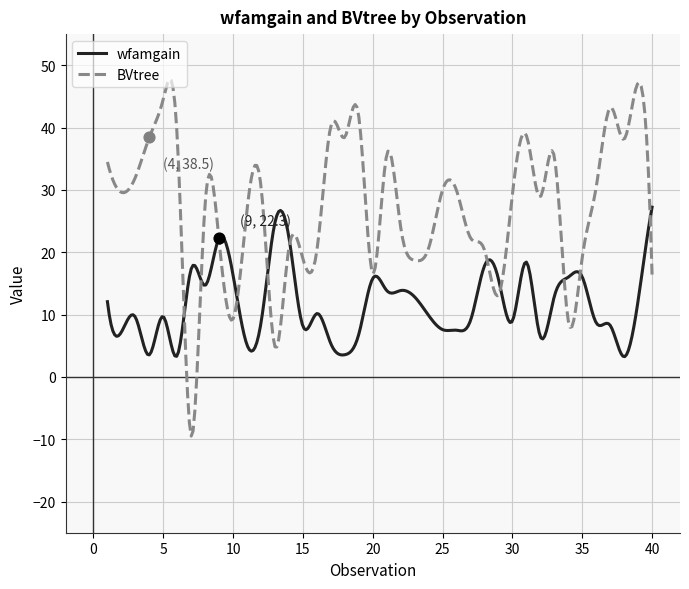

What are all the series names shown in the legend?

wfamgain, BVtree